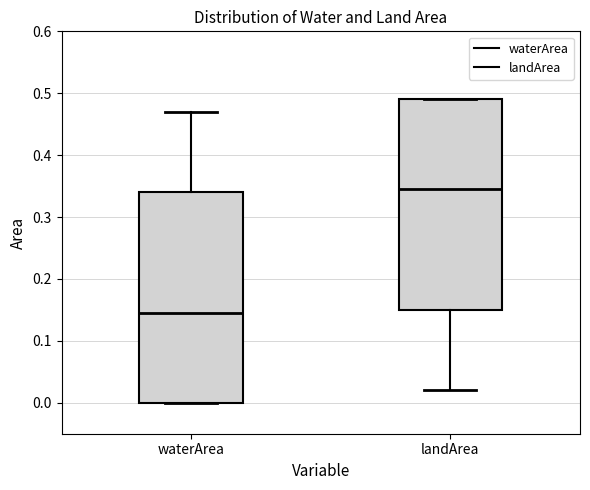

Which box has the lowest median line?

waterArea